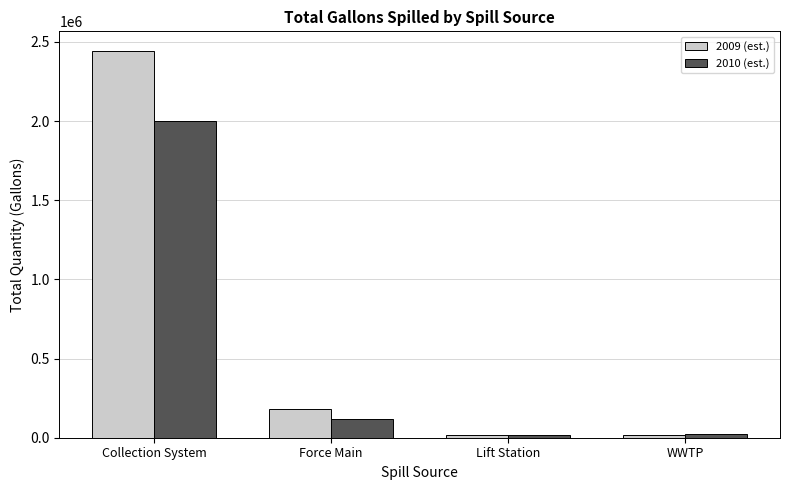

At which category is the sum across all series the highest?

Collection System